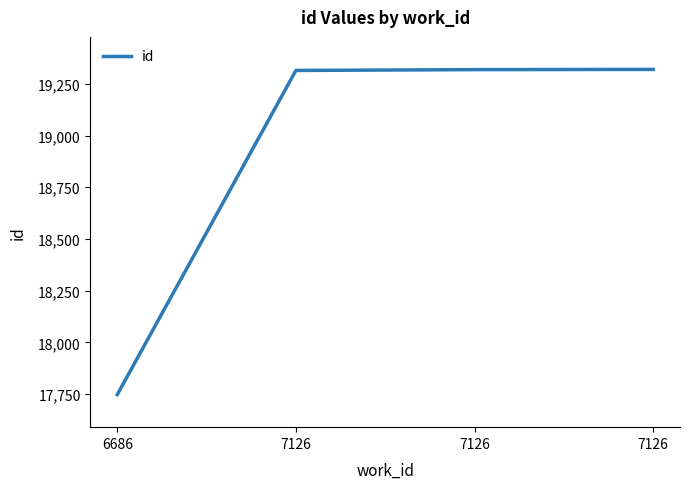

What is the value of the 1st point from the left?

17747